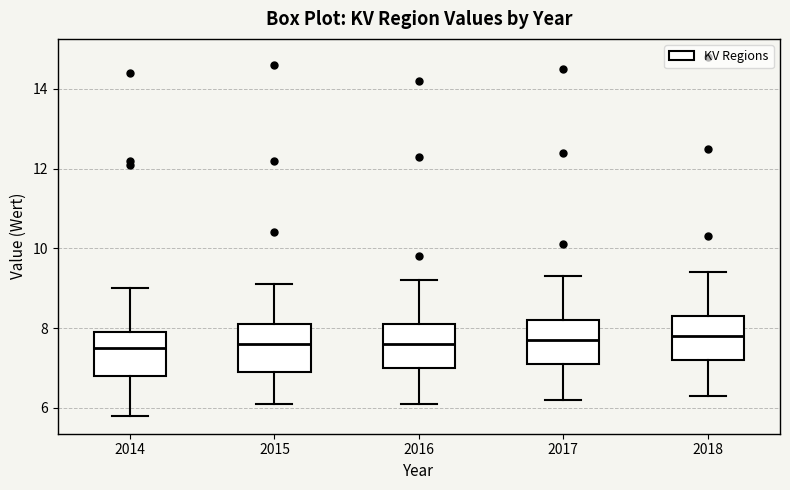

Reading left to right, transcribe this box plot: for each box, give where its median line is, the range the box spans, and where its two whiskers end, as read against the y-axis. The values are not printed on the chart, so give them approximately, as read against the axis.

2014: median 7.6, box 6.8 to 8.0, whiskers 5.8 to 9.0
2015: median 7.6, box 7.0 to 8.2, whiskers 6.2 to 9.2
2016: median 7.6, box 7.0 to 8.2, whiskers 6.2 to 9.2
2017: median 7.8, box 7.2 to 8.2, whiskers 6.2 to 9.4
2018: median 7.8, box 7.2 to 8.4, whiskers 6.4 to 9.4